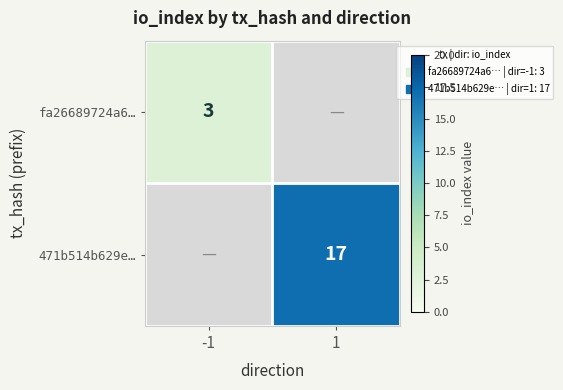

Rank the series at -1 from highest to lowest value.

fa26689724a6…, 471b514b629e…